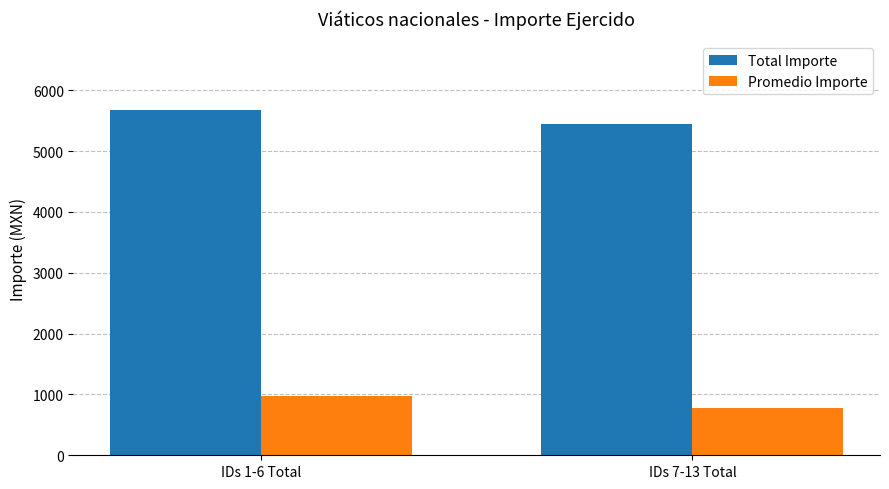

What is the sum of all Total Importe values?

11116.7